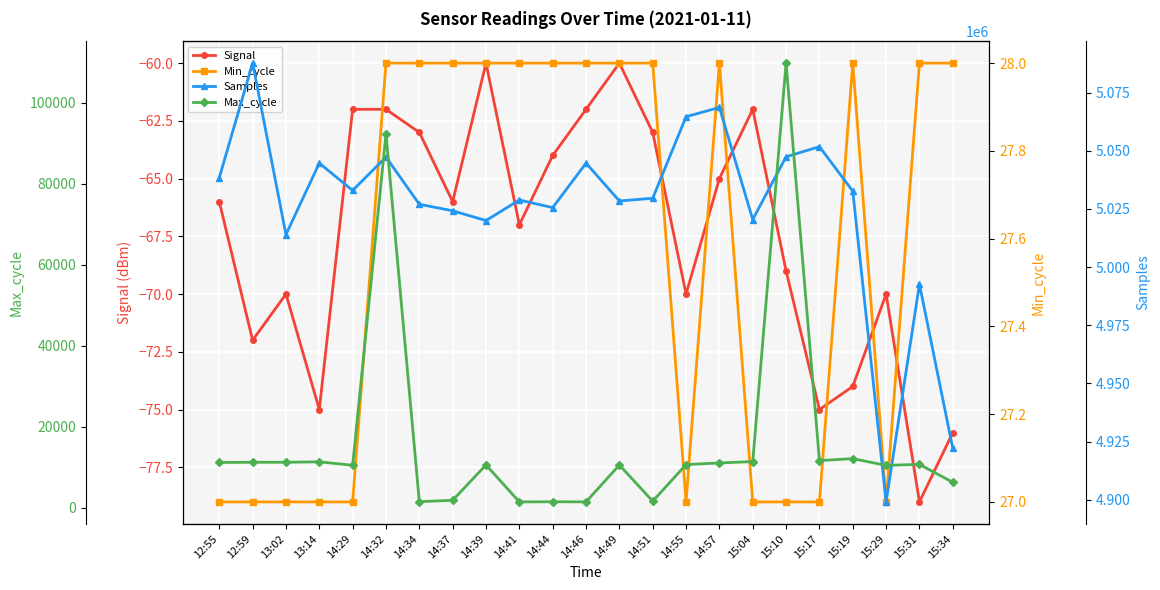

Does the chart display data point markers on the line(s)?

Yes